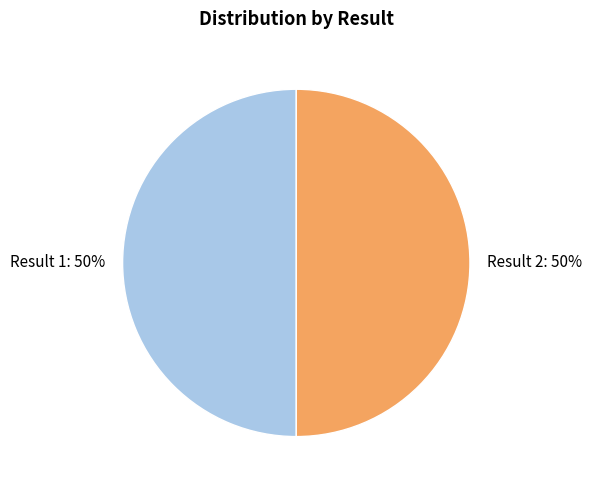

Combined, do Result 1 and Result 2 account for over 50%?

Yes